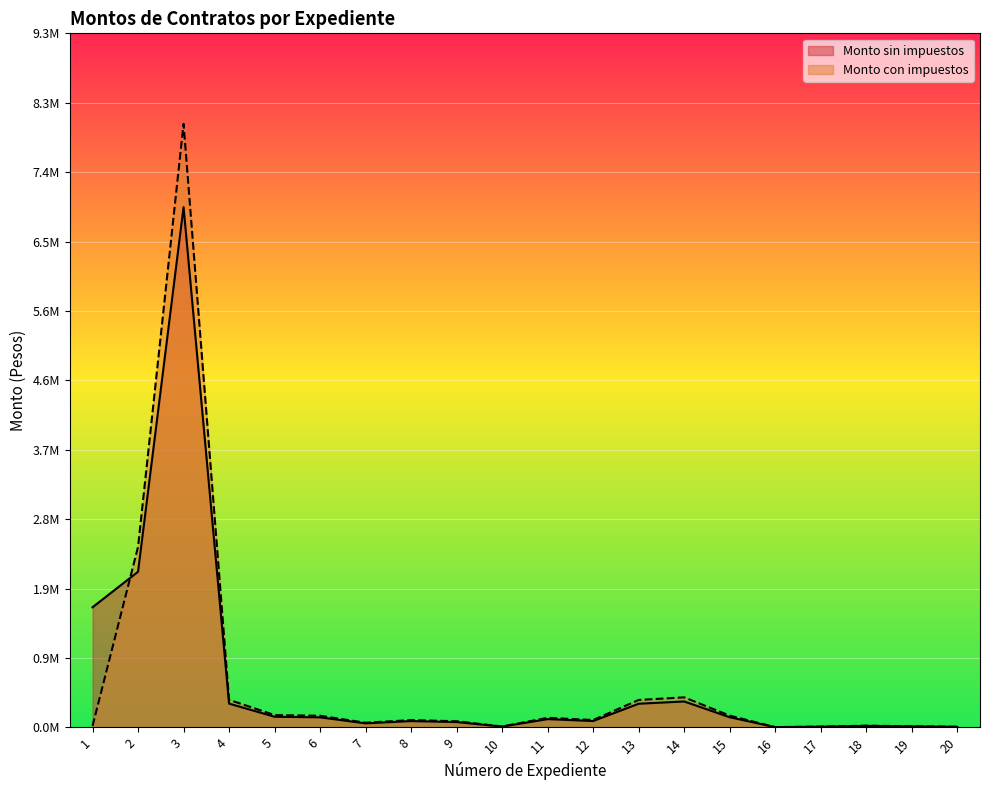

Which series has the widest spread of values?

Monto con impuestos